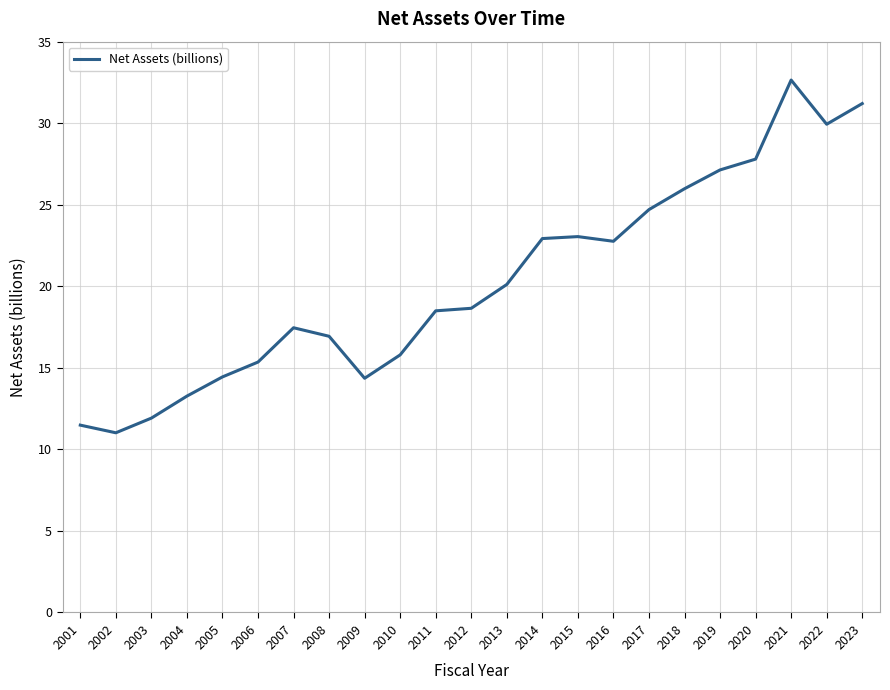

Approximately how many times larger is the value at 2016 compared to 2015?

1.0